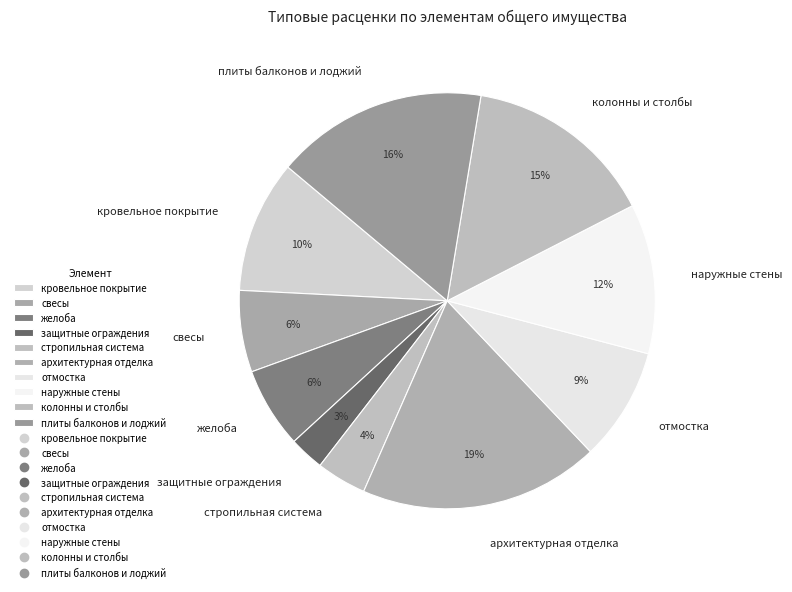

The отмостка slice represents 23% of the pie. True or false?

False